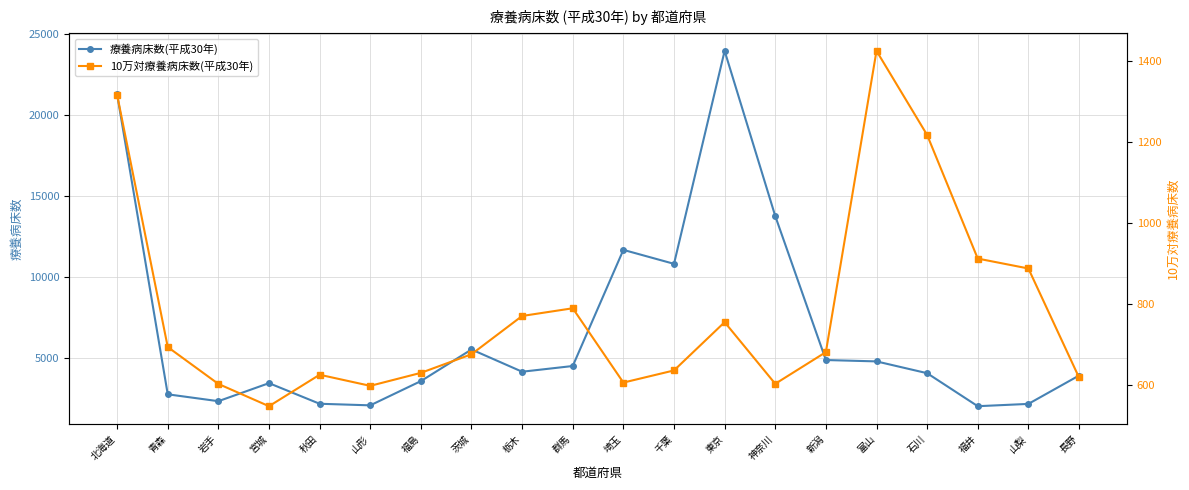

At which label is 10万対療養病床数(平成30年) closest to 986?

福井